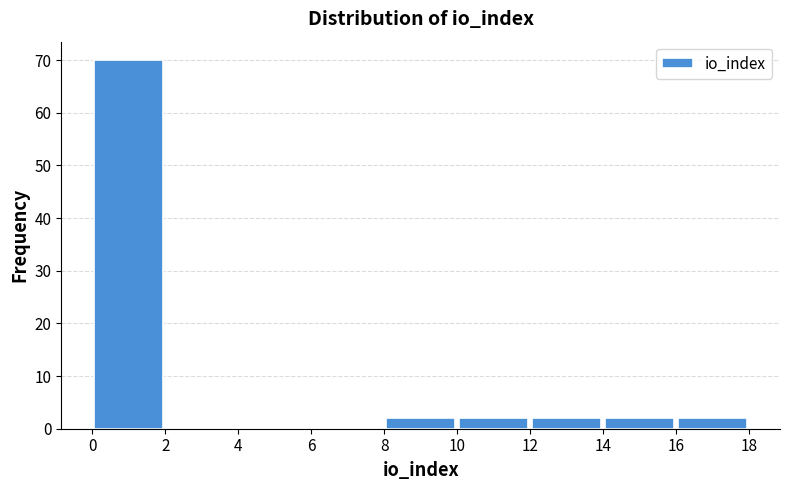

How tall is the bar that spans 0 to 2 on the x-axis? The values are not printed on the chart, so give them approximately, as read against the axis.

70